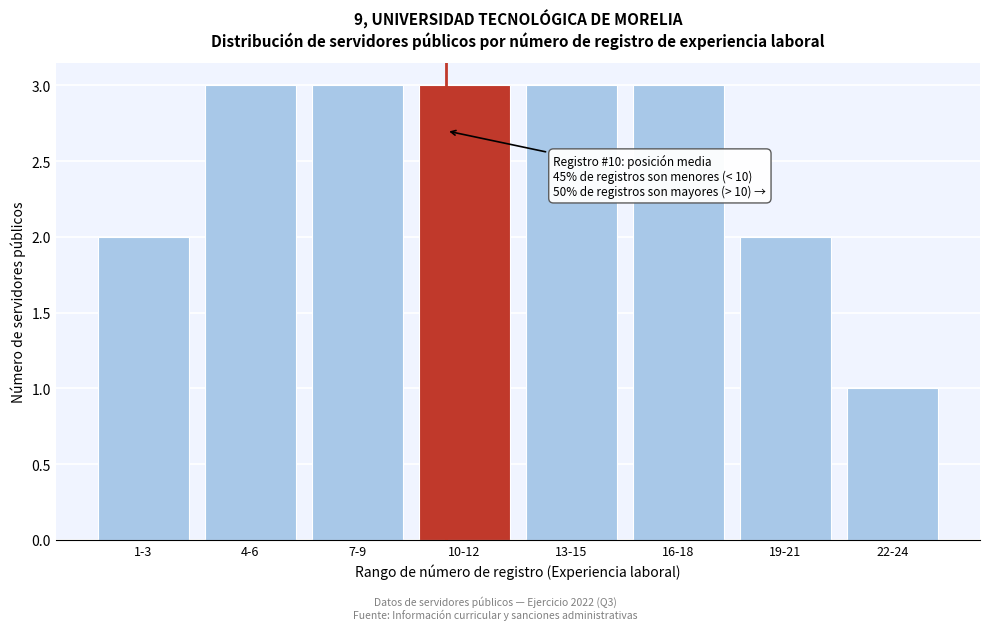

Reading left to right, what are all the values shown in this chart?

1-3=2	4-6=3	7-9=3	10-12=3	13-15=3	16-18=3	19-21=2	22-24=1